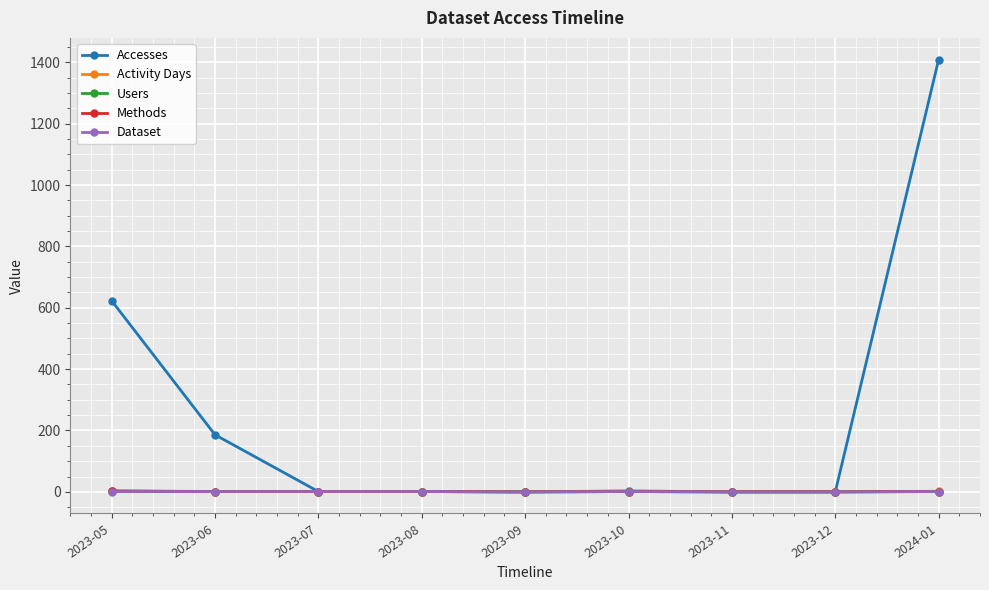

Does the chart have visible grid lines?

Yes